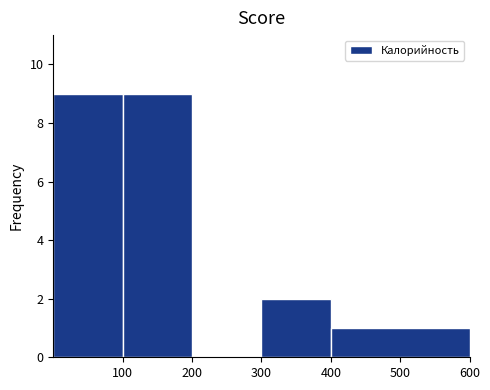

Reading left to right, list every bar in this chart as the range it spans on the x-axis followed by its height. The values are not printed on the chart, so give them approximately, as read against the axis.

0 to 100: 9
100 to 200: 9
200 to 300: 0
300 to 400: 2
400 to 600: 1